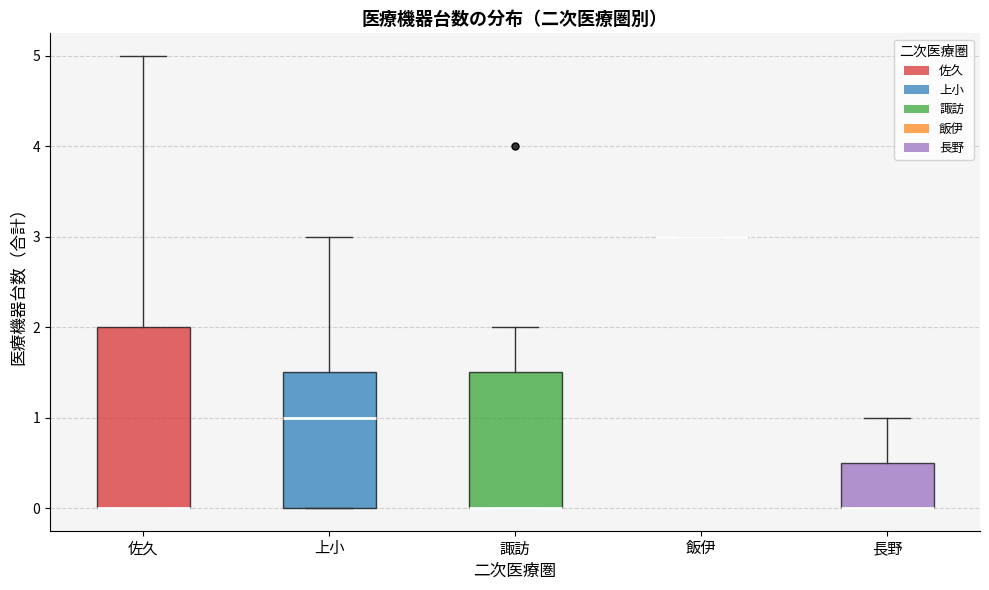

Comparing the boxes themselves (not the whiskers), which one is the tallest?

佐久